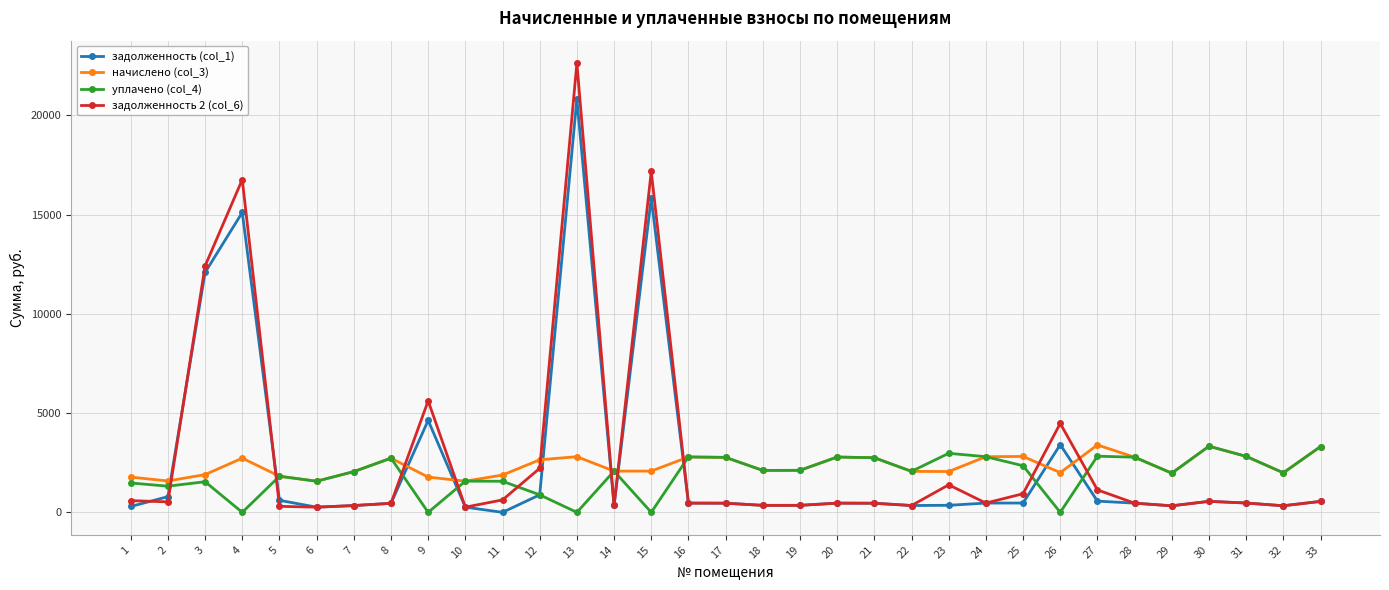

The value of уплачено (col_4) at 26 is -2223.3. True or false?

False